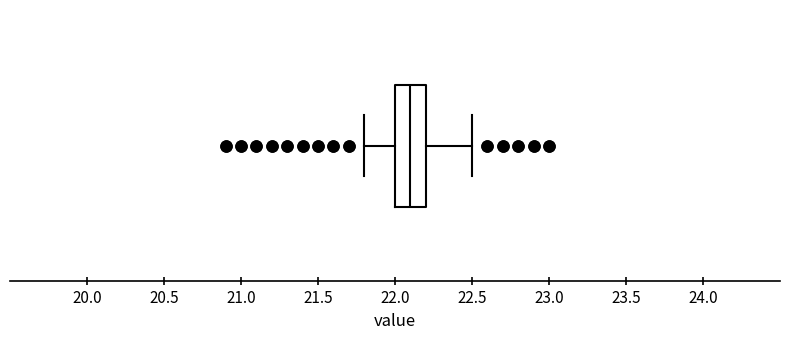

Transcribe this box plot: give where the median line is, the range the box spans, and where the two whiskers end, as read against the x-axis. The values are not printed on the chart, so give them approximately, as read against the axis.

median 22.1, box 22.0 to 22.2, whiskers 21.8 to 22.5